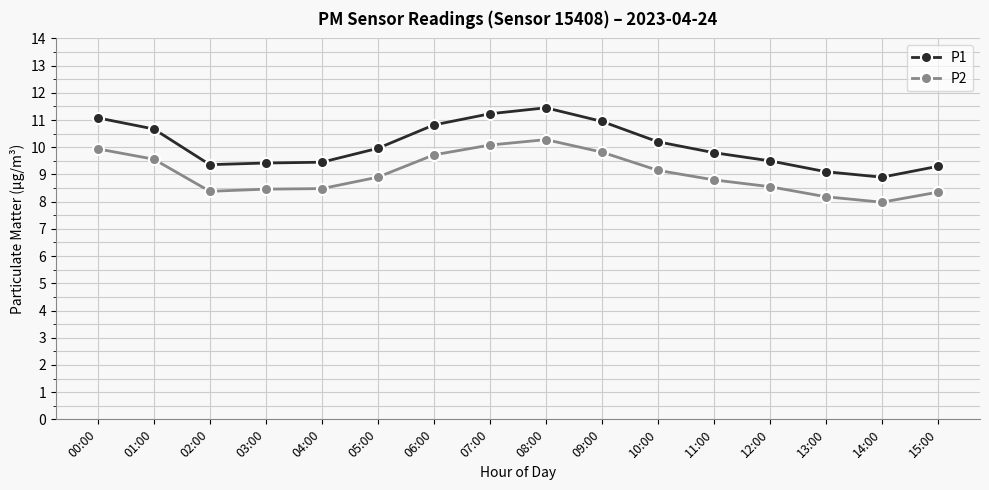

The value of P1 at 01:00 is 5.8. True or false?

False